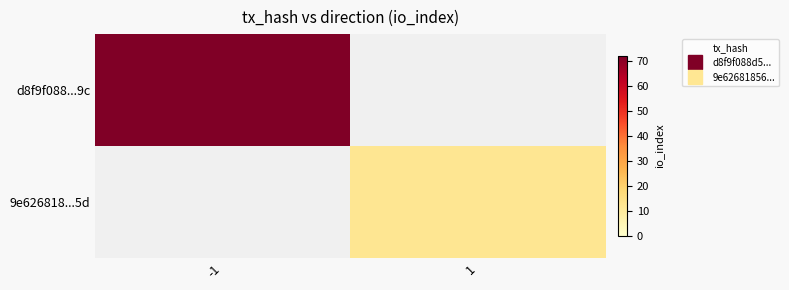

List the series in order of their peak value, highest first.

d8f9f088...9c, 9e626818...5d